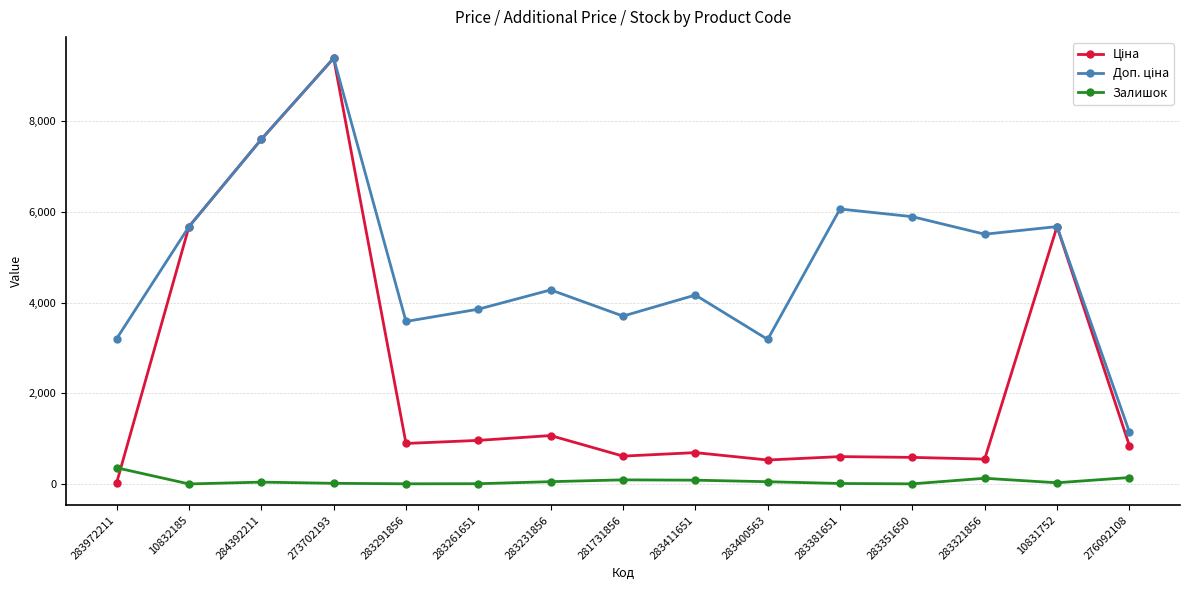

At which category is the sum across all series the highest?

273702193